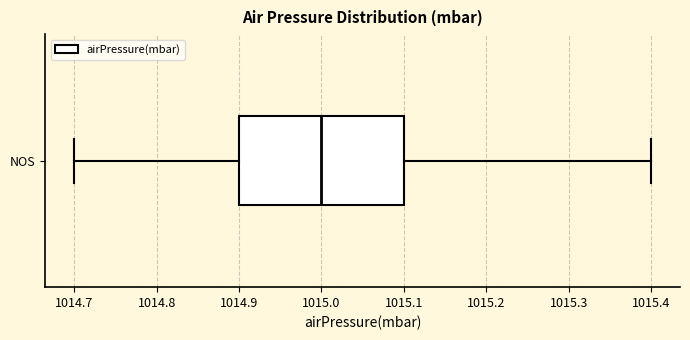

Read this box plot against the x-axis: the position of the median line, the range covered by the box, and the ends of both whiskers. The values are not printed on the chart, so give them approximately, as read against the axis.

median 1015.0, box 1014.9 to 1015.1, whiskers 1014.7 to 1015.4